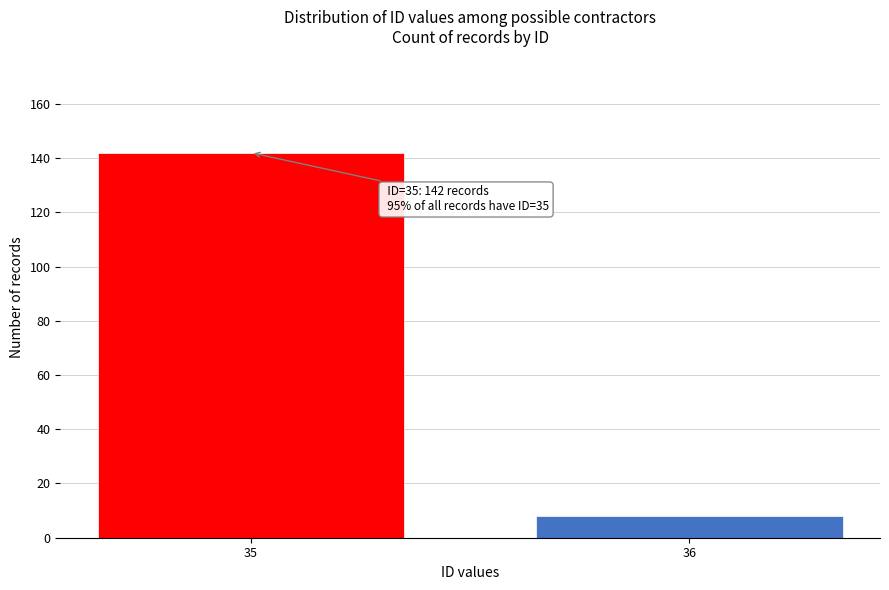

Reading left to right, extract all data points from this chart.

142	8